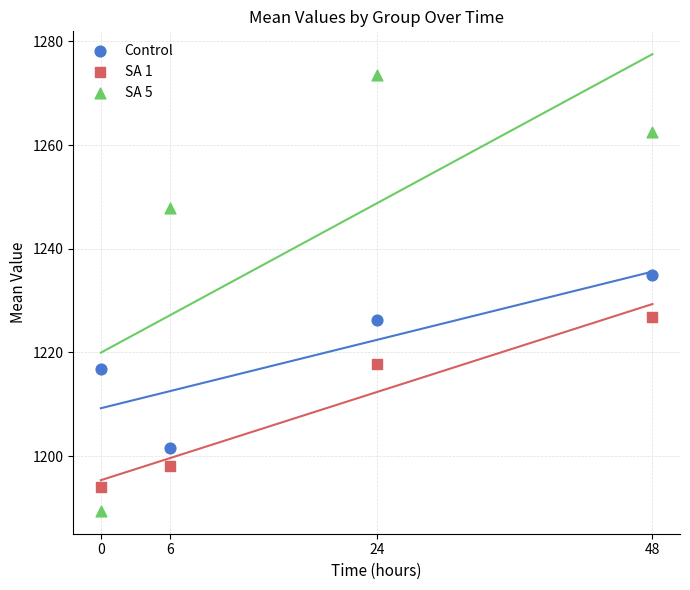

What are all the series names shown in the legend?

Control, SA 1, SA 5